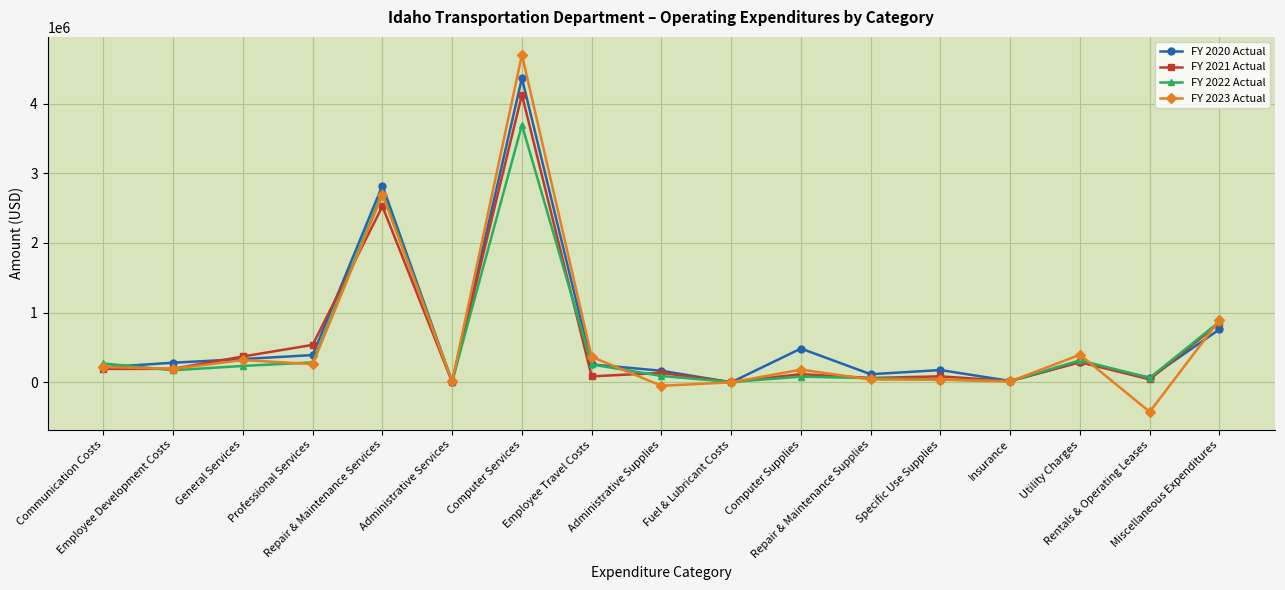

What is the minimum value shown in the chart?

-423672.4